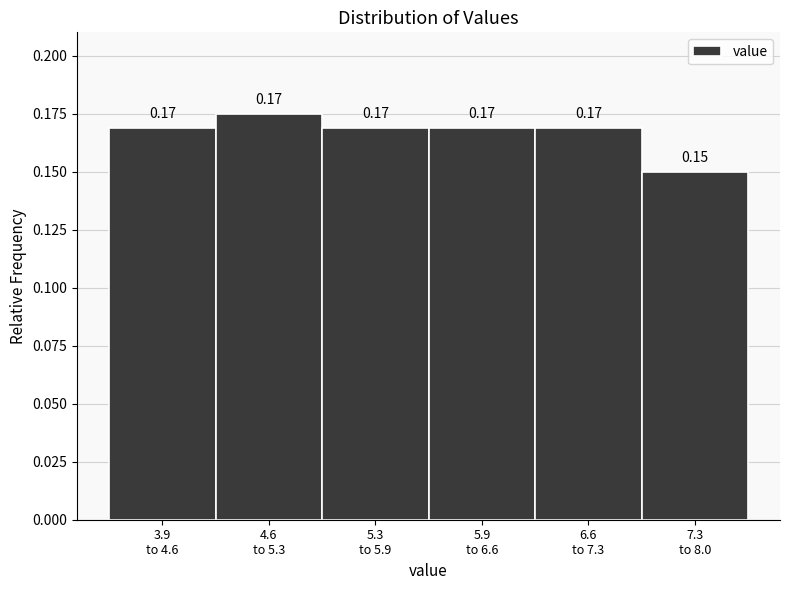

What is the sum of all values?

1.0